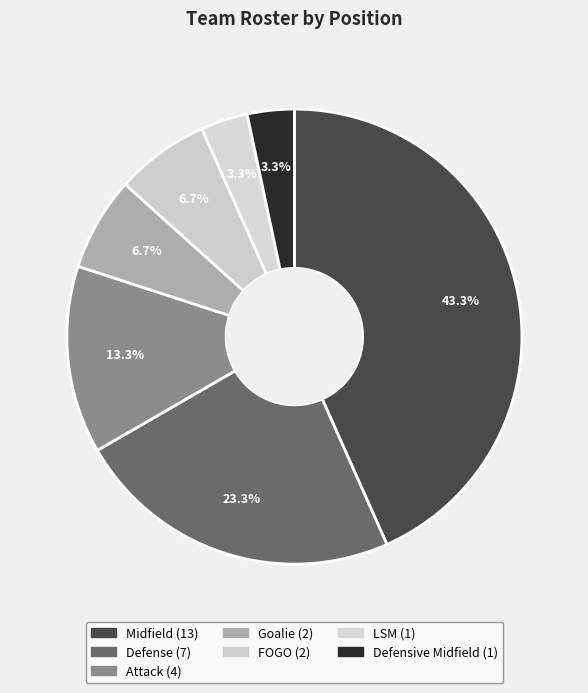

How many segments does this pie chart have?

7